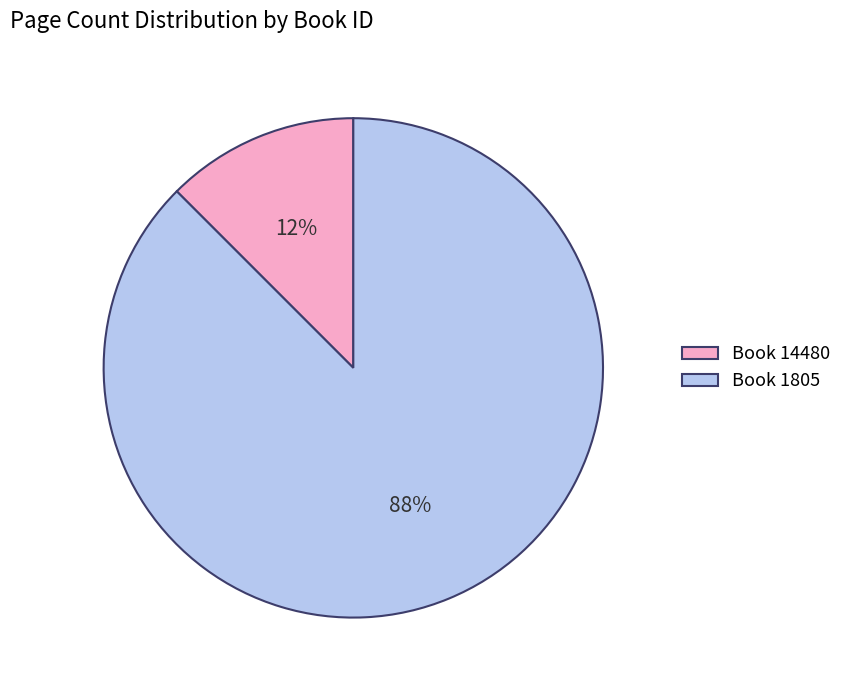

Between Book 1805 and Book 14480, which is larger?

Book 1805